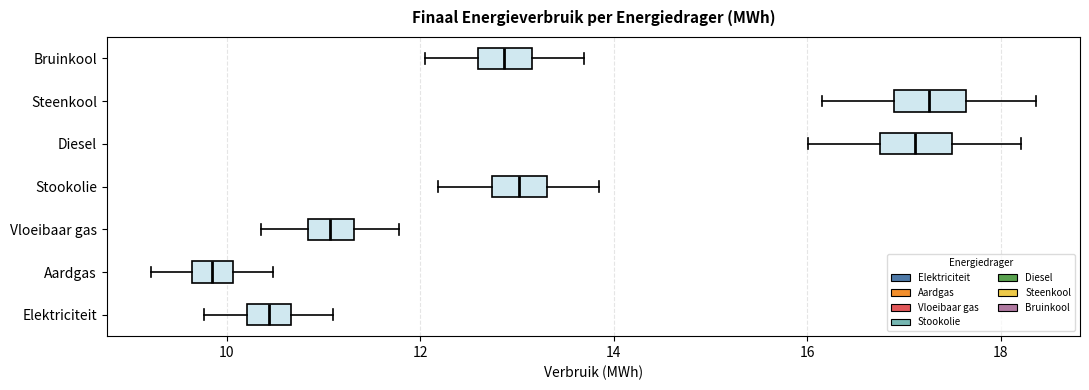

Reading bottom to top, transcribe this box plot: for each box, give where its median line is, the range the box spans, and where its two whiskers end, as read against the x-axis. The values are not printed on the chart, so give them approximately, as read against the axis.

Elektriciteit: median 10.4, box 10.2 to 10.6, whiskers 9.8 to 11.2
Aardgas: median 9.8, box 9.6 to 10.0, whiskers 9.2 to 10.4
Vloeibaar gas: median 11.0, box 10.8 to 11.4, whiskers 10.4 to 11.8
Stookolie: median 13.0, box 12.8 to 13.4, whiskers 12.2 to 13.8
Diesel: median 17.2, box 16.8 to 17.4, whiskers 16.0 to 18.2
Steenkool: median 17.2, box 16.8 to 17.6, whiskers 16.2 to 18.4
Bruinkool: median 12.8, box 12.6 to 13.2, whiskers 12.0 to 13.6